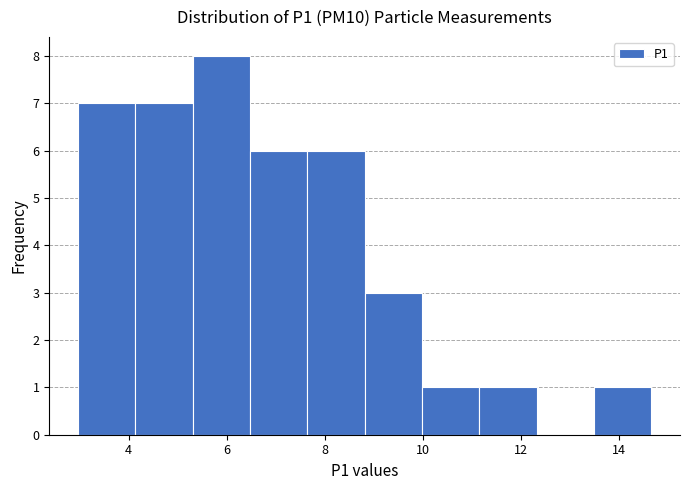

Reading left to right, list every bar in this chart as the range it spans on the x-axis followed by its height. Neither the bar edges nor the heights are printed on the chart, so give them approximately, as read against the axes.

3.0 to 4.2: 7
4.2 to 5.4: 7
5.4 to 6.4: 8
6.4 to 7.6: 6
7.6 to 8.8: 6
8.8 to 10.0: 3
10.0 to 11.2: 1
11.2 to 12.4: 1
12.4 to 13.4: 0
13.4 to 14.6: 1